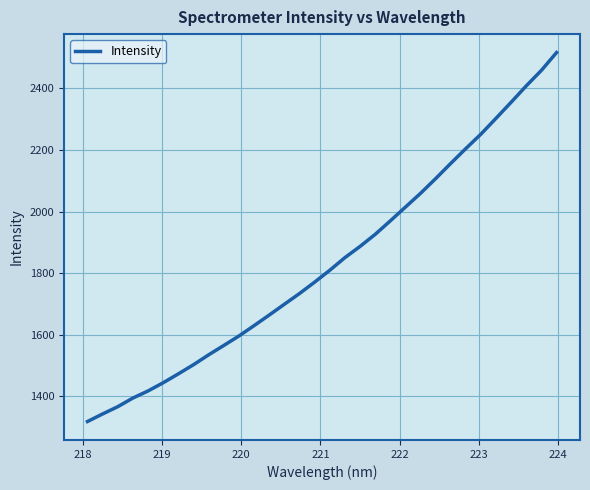

What is the greatest value displayed?

2516.5